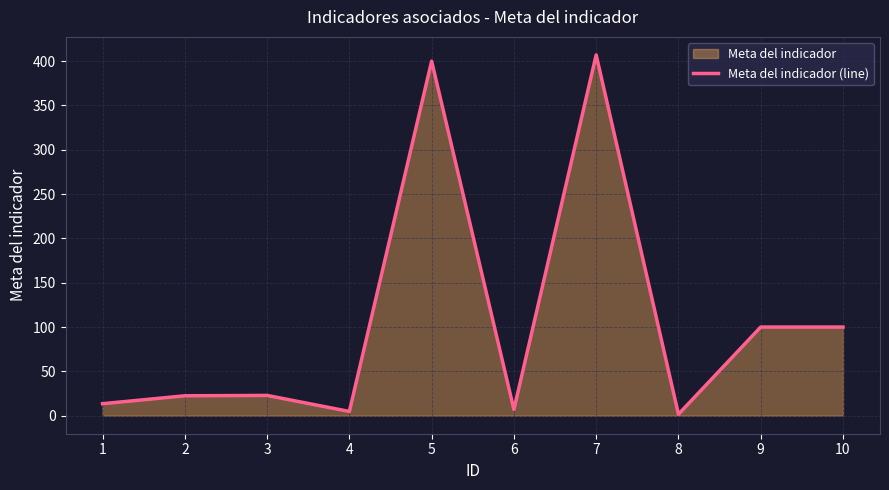

What is the ratio of the value at 3 to the value at 10?

0.2